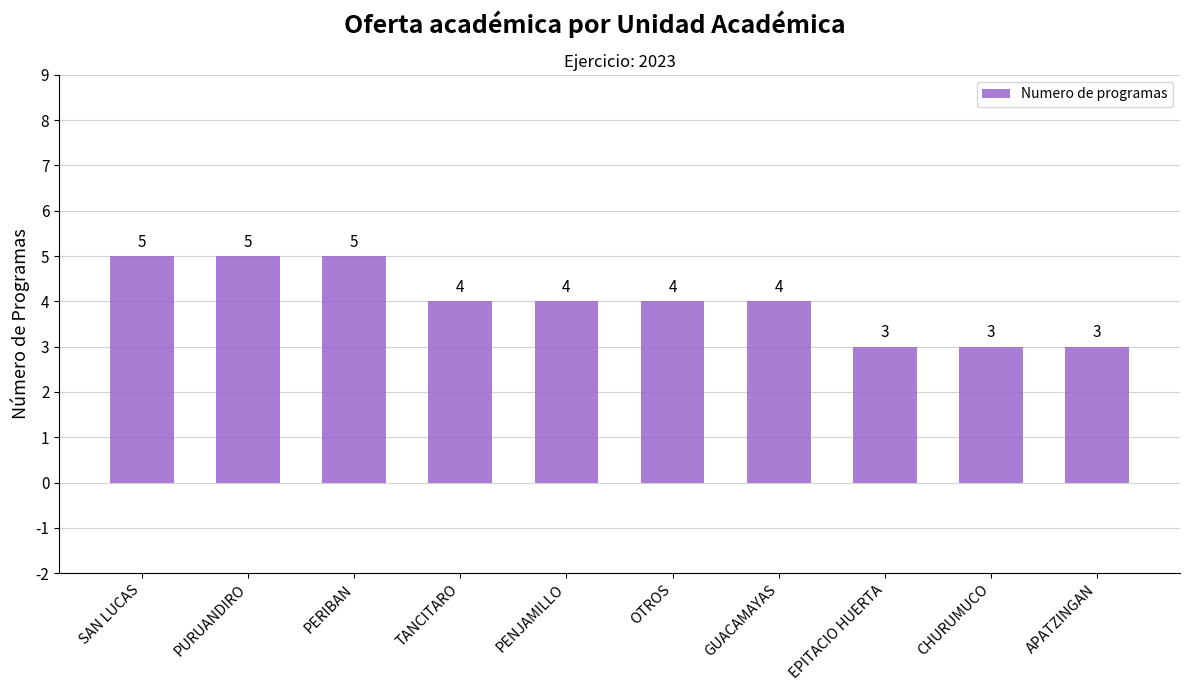

Reading right to left, extract all data points from this chart.

APATZINGAN=3	CHURUMUCO=3	EPITACIO HUERTA=3	GUACAMAYAS=4	OTROS=4	PENJAMILLO=4	TANCITARO=4	PERIBAN=5	PURUANDIRO=5	SAN LUCAS=5